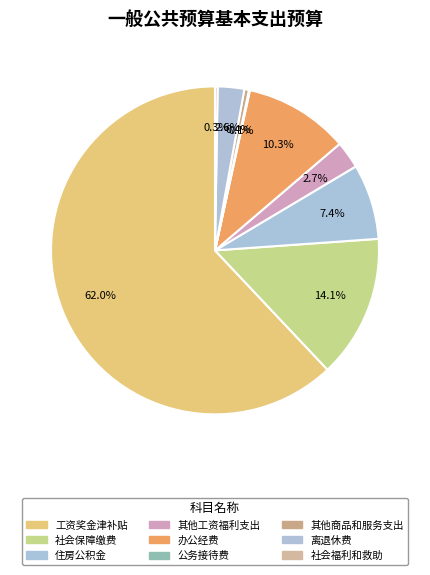

To the nearest percent, what is the difference between the largest and smallest slice percentages?

62%